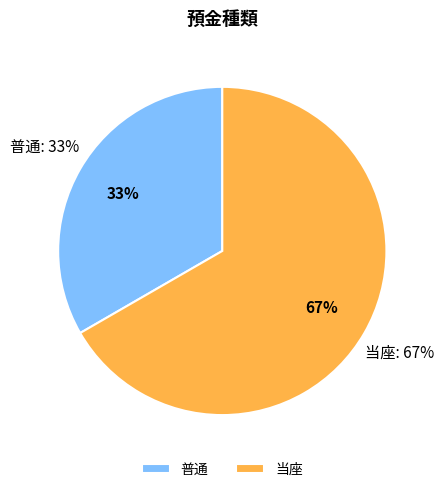

Which category has the biggest portion of the pie?

当座